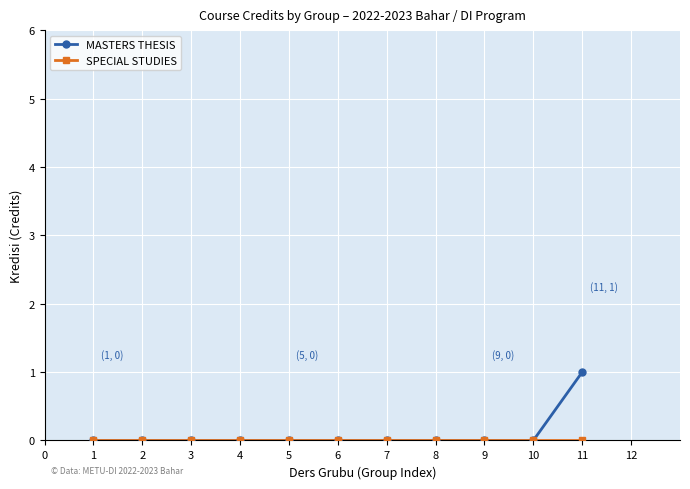

The value of MASTERS THESIS at 6 is 1. True or false?

False